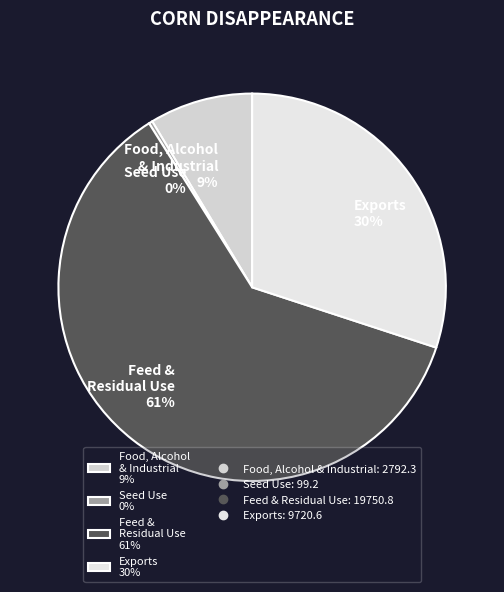

Which has a higher value, Exports 30% or Seed Use 0%?

Exports 30%